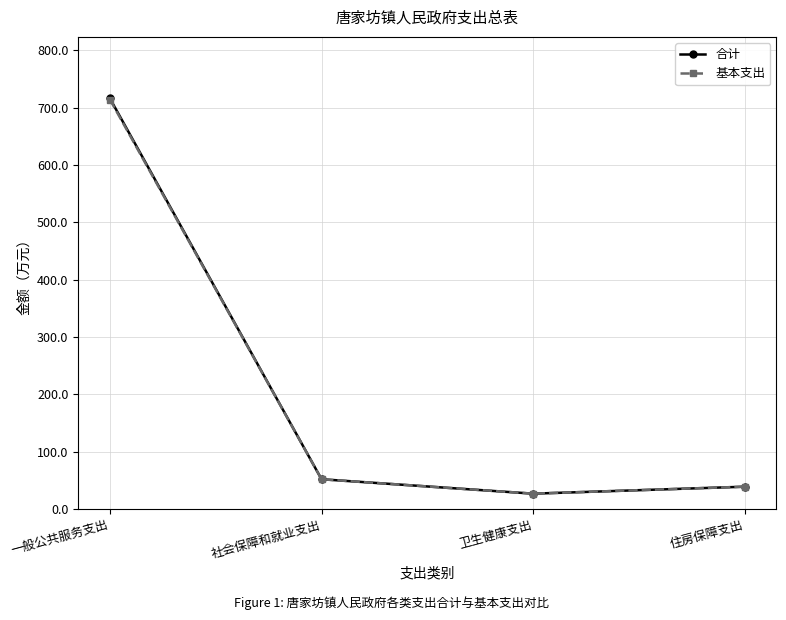

Reading left to right, transcribe all the data shown in this chart.

合计: 716.3	52.0	26.8	39.0
基本支出: 714.3	52.0	26.8	39.0